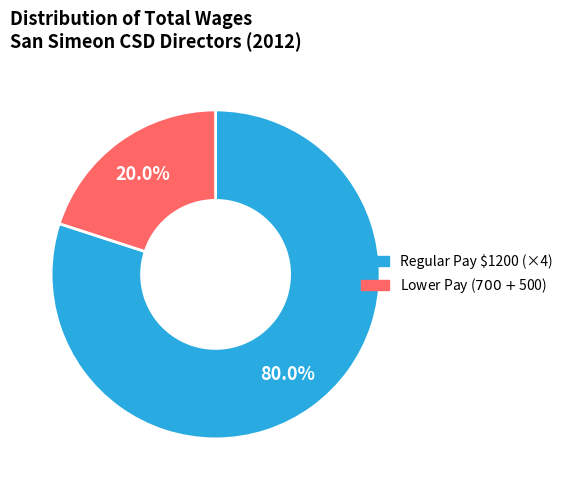

To the nearest percent, what is the difference between the largest and smallest slice percentages?

60%